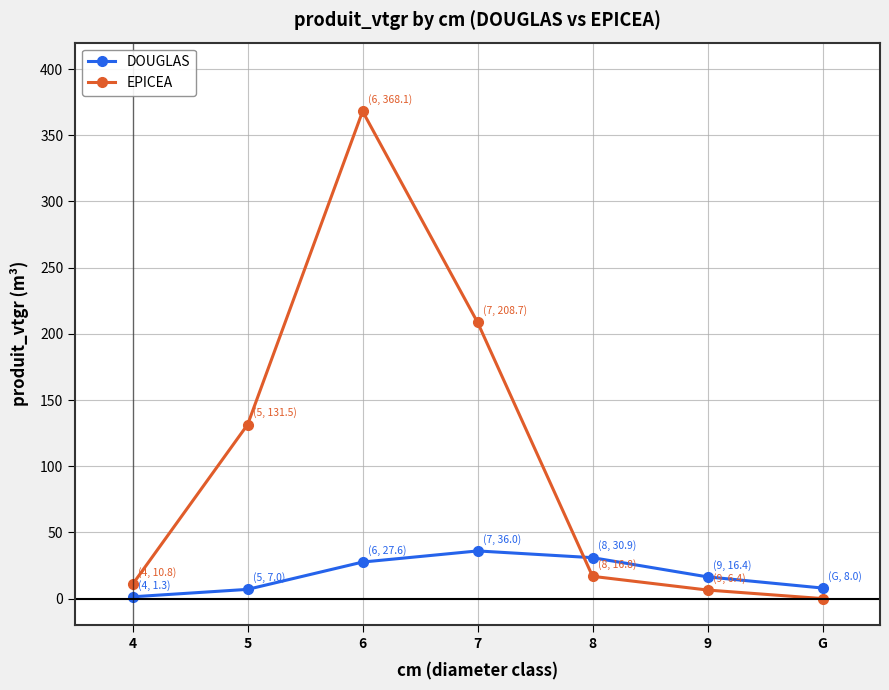

True or false: DOUGLAS and EPICEA intersect in this chart.

True